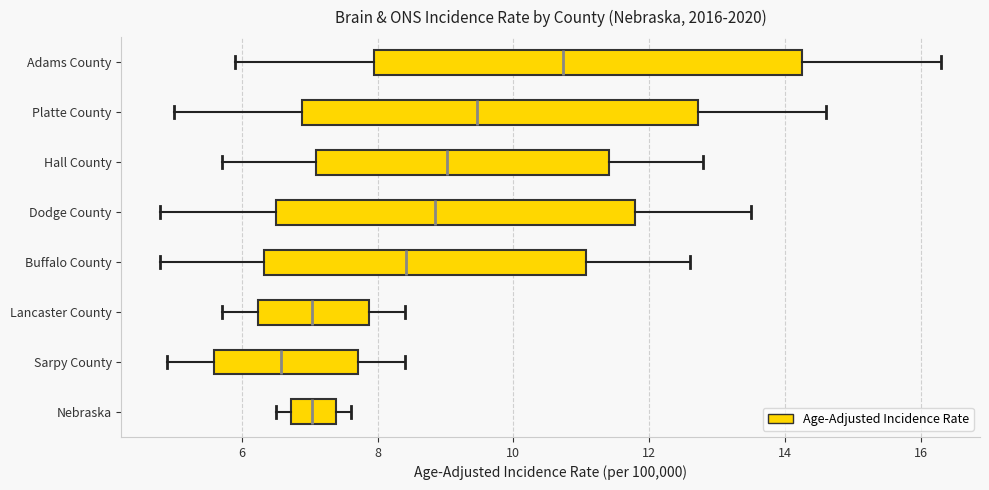

Which box has the furthest to the right median line?

Adams County